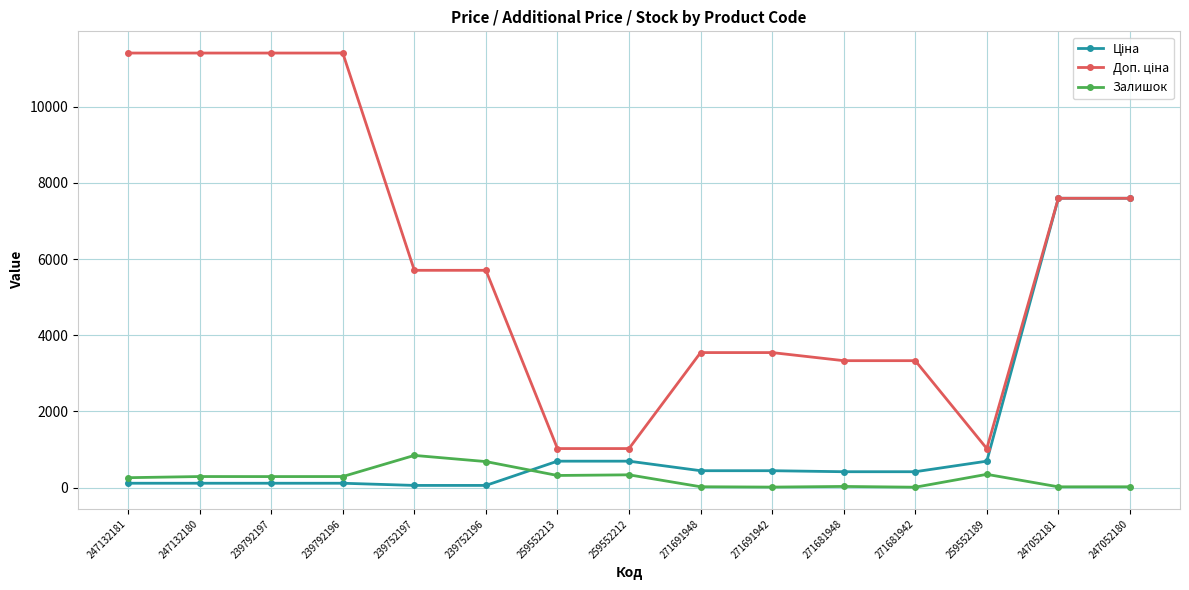

Count the number of categories in the chart.

15